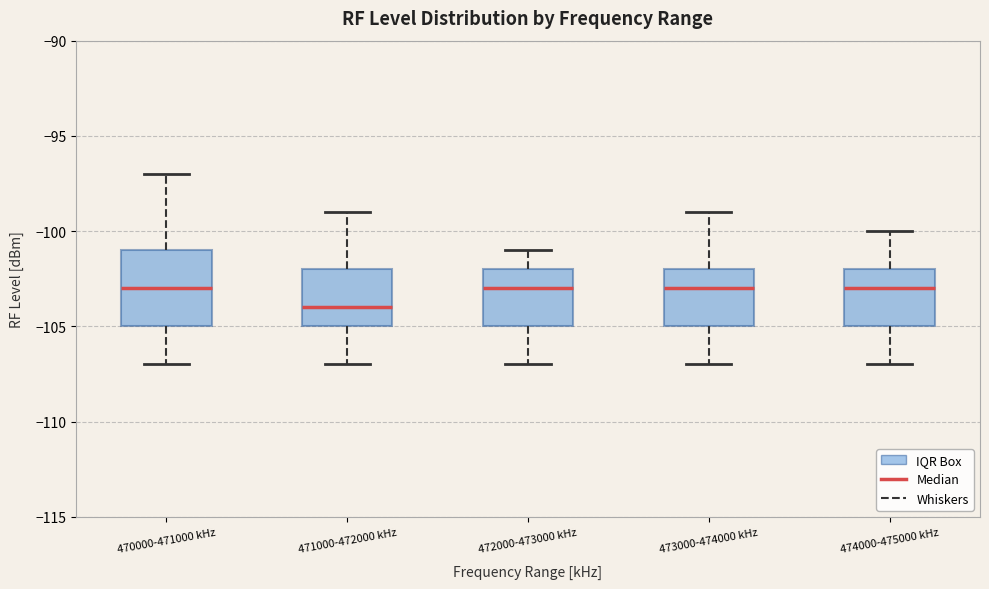

Reading left to right, transcribe this box plot: for each box, give where its median line is, the range the box spans, and where its two whiskers end, as read against the y-axis. The values are not printed on the chart, so give them approximately, as read against the axis.

470000-471000 kHz: median -103, box -105 to -101, whiskers -107 to -97
471000-472000 kHz: median -104, box -105 to -102, whiskers -107 to -99
472000-473000 kHz: median -103, box -105 to -102, whiskers -107 to -101
473000-474000 kHz: median -103, box -105 to -102, whiskers -107 to -99
474000-475000 kHz: median -103, box -105 to -102, whiskers -107 to -100